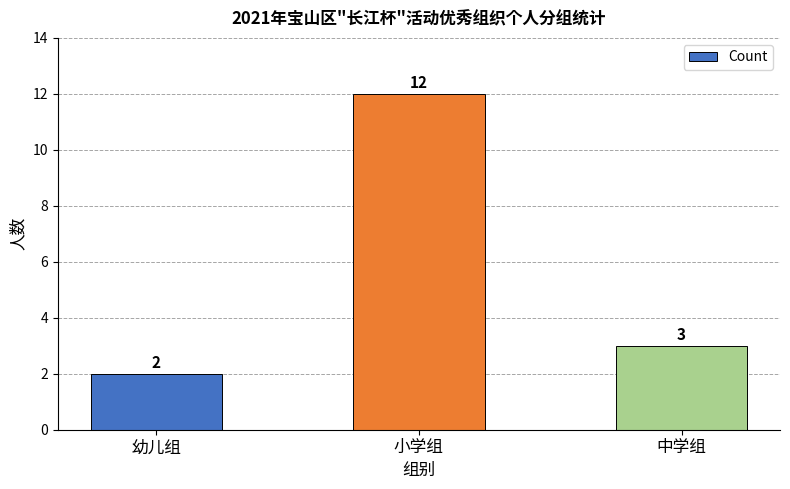

At which label does the data first exceed 3?

小学组